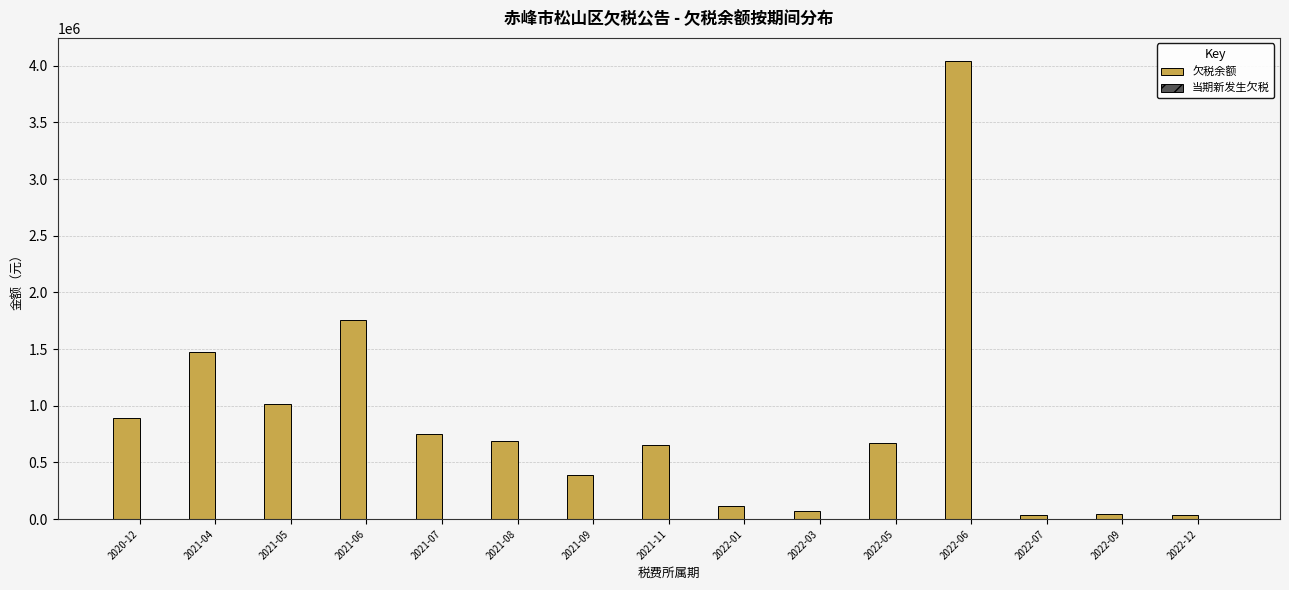

What is the change in value from 2021-04 to 2022-06?

+2566032.0